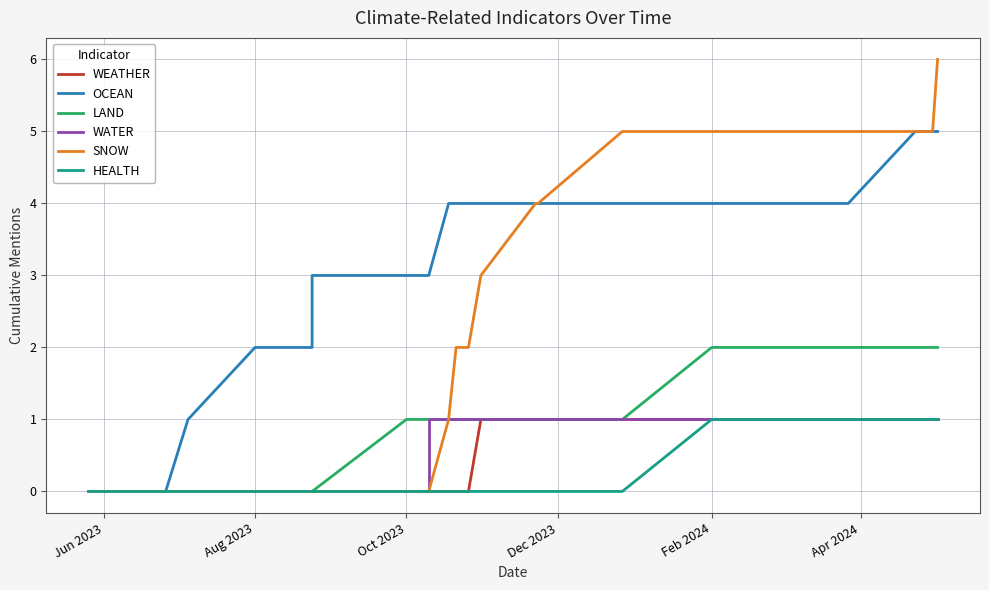

What is the sum of all HEALTH values?

8